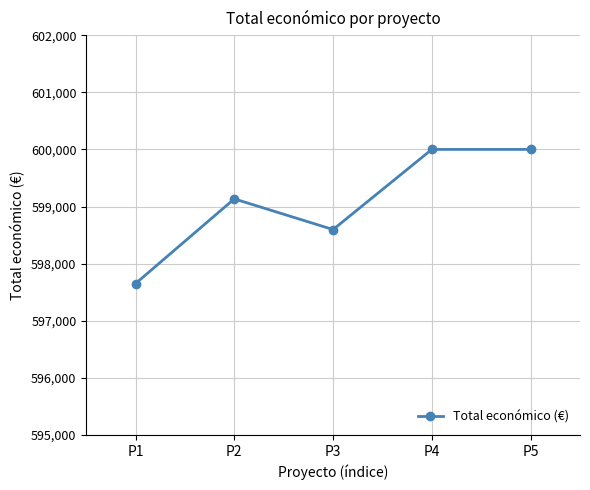

What is the value of the 5th point from the left?

600000